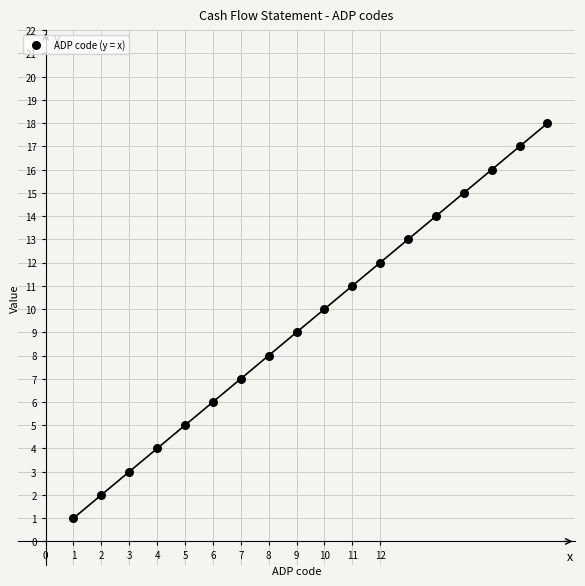

What is the range of Y values (max minus min)?

17